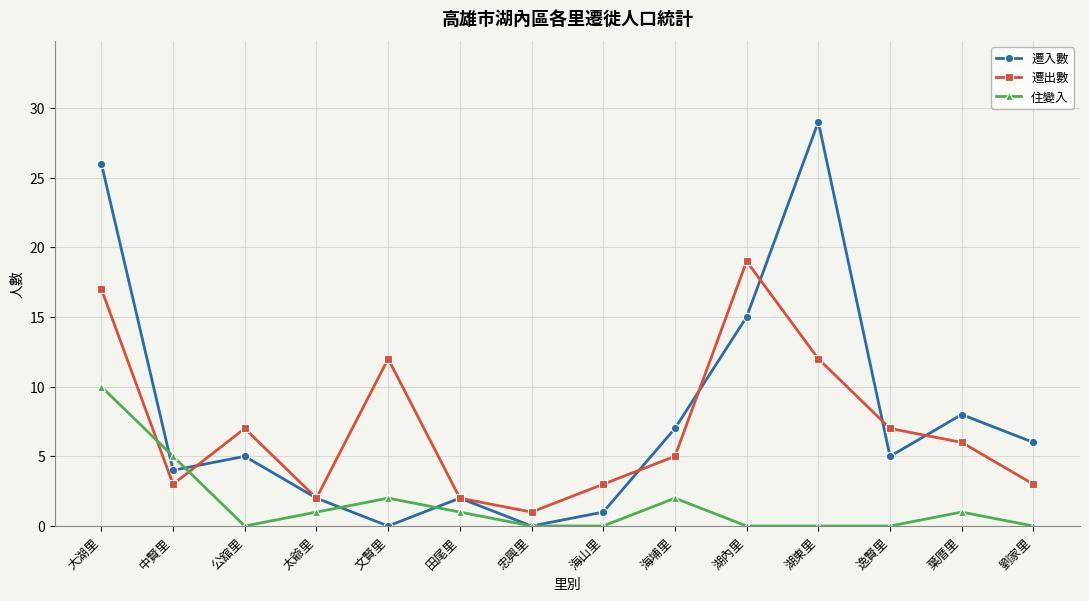

What is the average value of the 住變入 series?

2